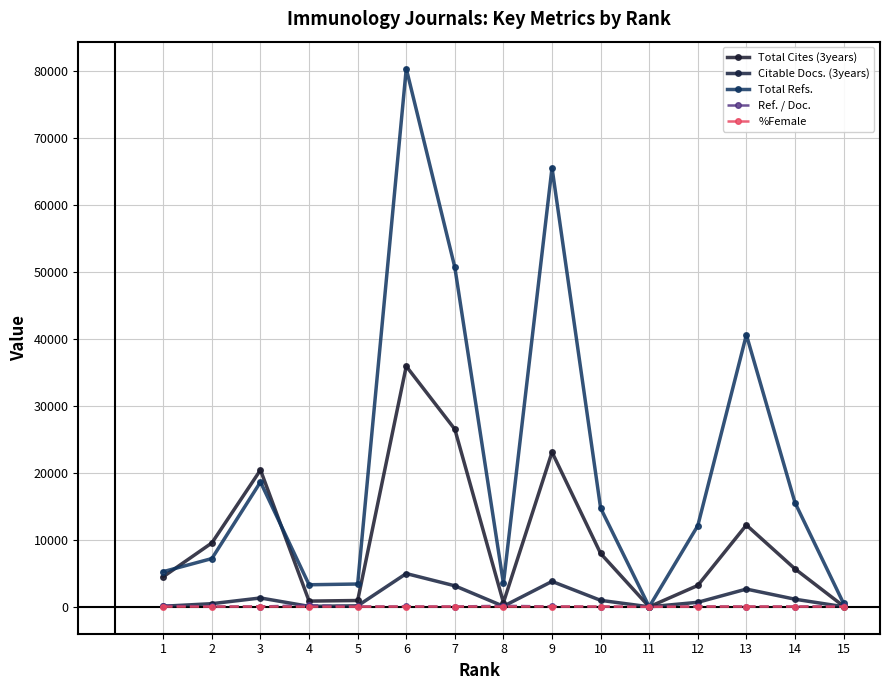

Is the value of Ref. / Doc. at 13 greater than the value of %Female at 15?

Yes